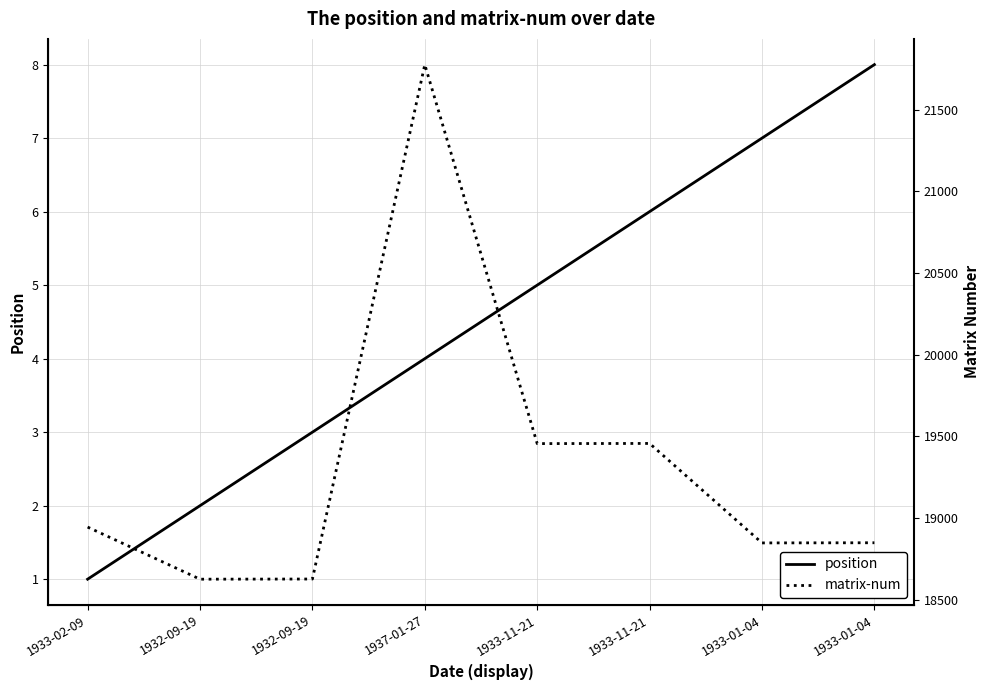

What is the value of the position point at the 7th from the left?

7